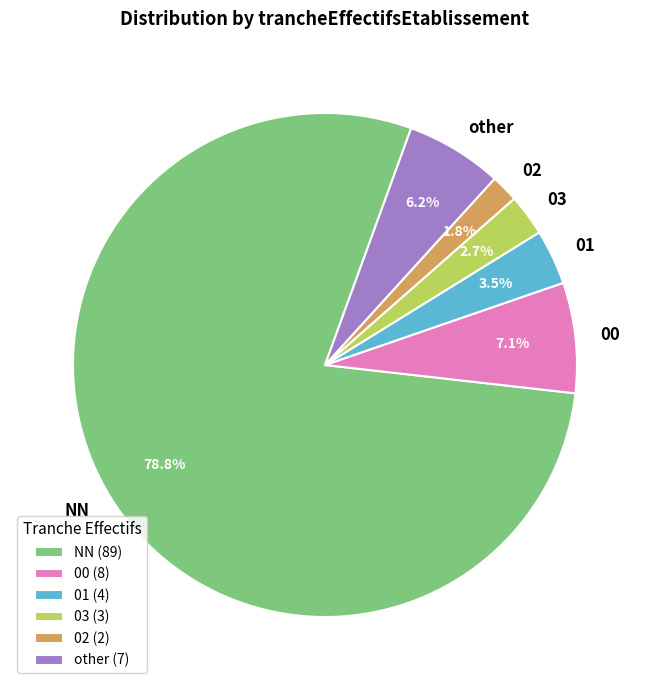

Which category accounts for the majority?

NN